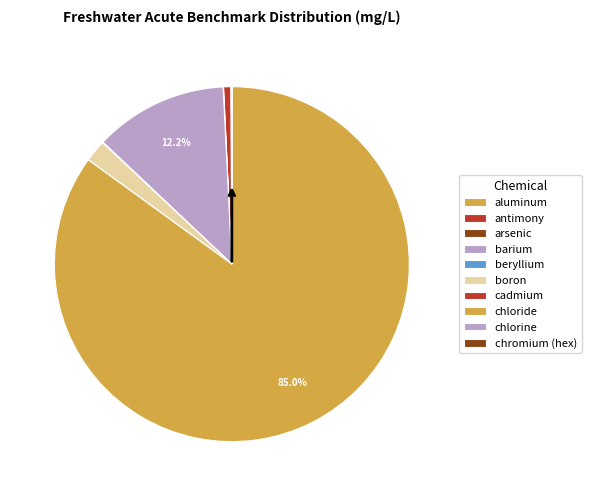

Which category has the biggest portion of the pie?

chloride